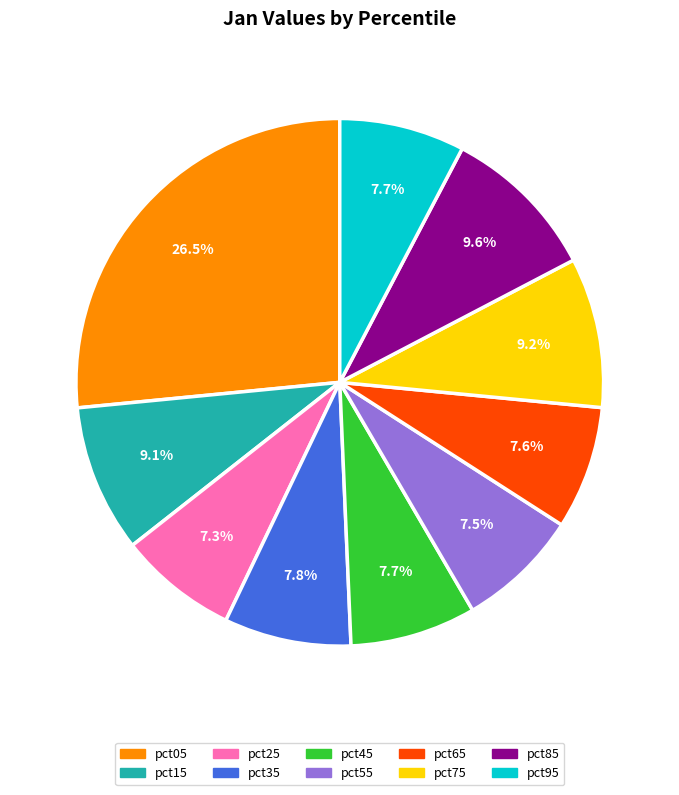

Is there a majority slice in this chart?

No